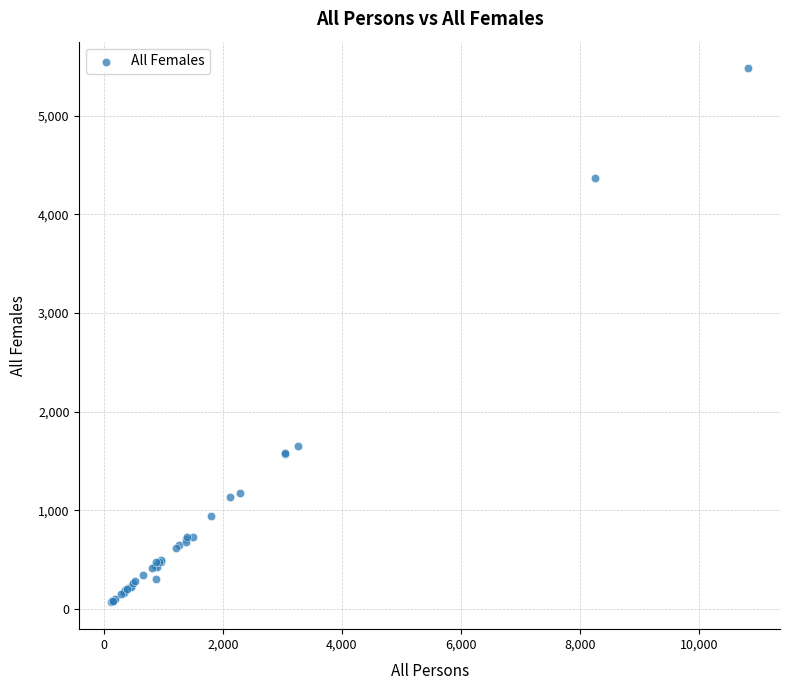

What Y value in the scatter plot is closest to 2773?

1653